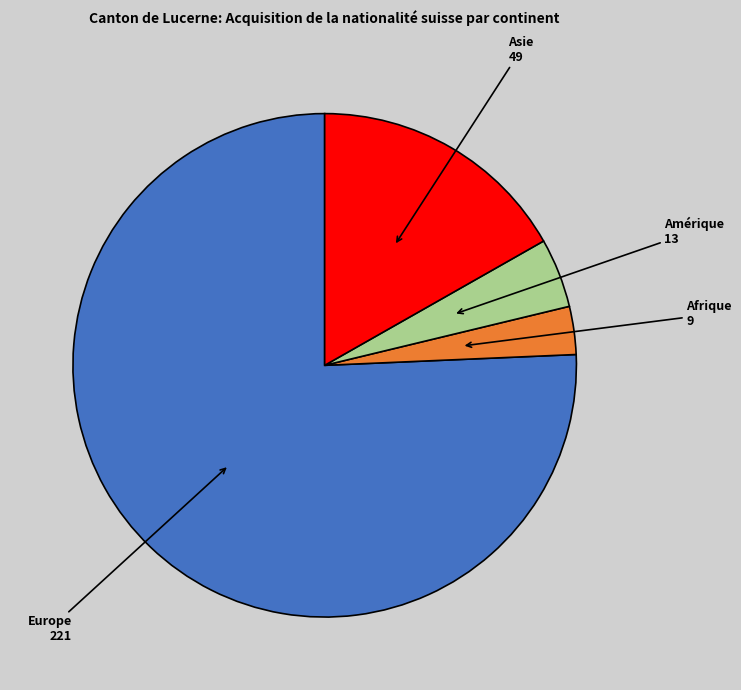

Count the number of slices in the pie.

4